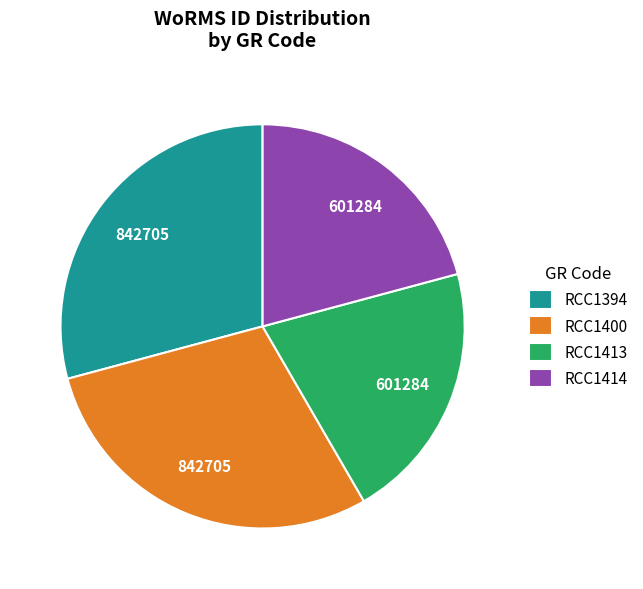

Which has a higher value, RCC1394 or RCC1414?

RCC1394